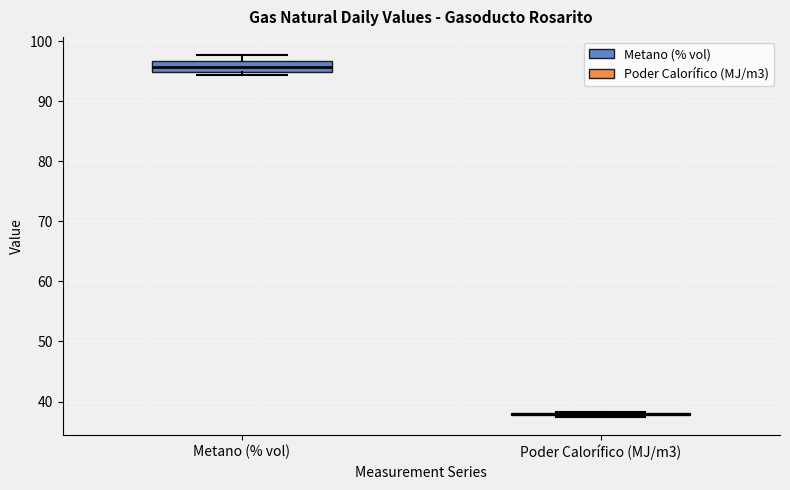

Reading left to right, read every box against the y-axis: the position of its median line, the range the box covers, and the ends of its whiskers. The values are not printed on the chart, so give them approximately, as read against the axis.

Metano (% vol): median 96, box 95 to 97, whiskers 94 to 98
Poder Calorífico (MJ/m3): box collapsed to a line at 38, whiskers 37 to 38